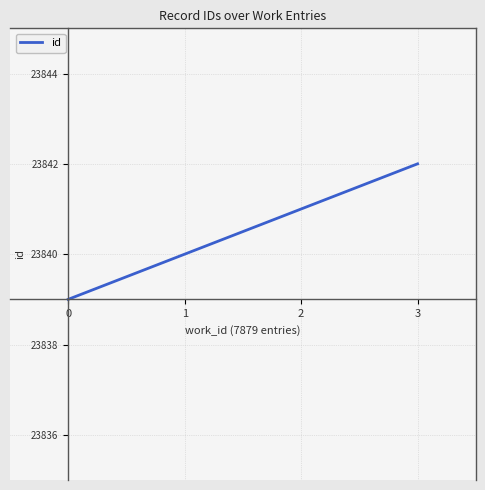

What is the minimum value shown in the chart?

23839